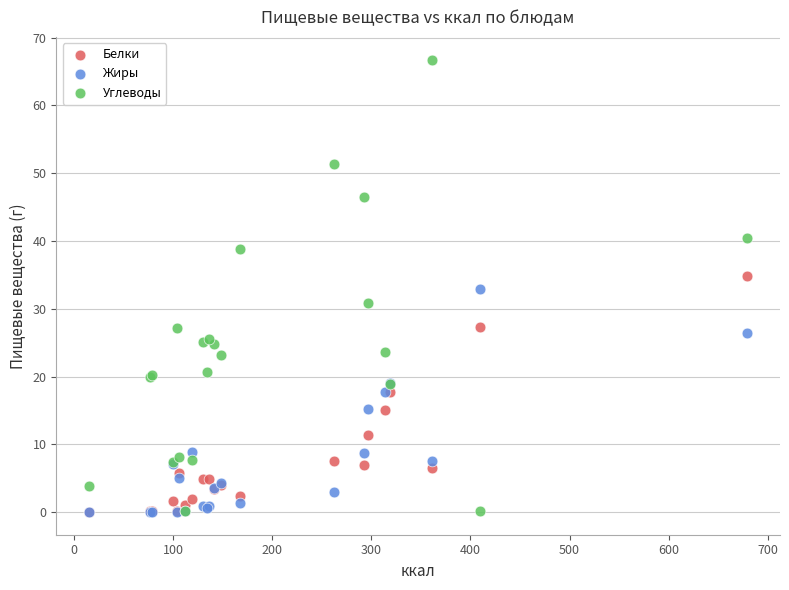

What are all the series names shown in the legend?

Белки, Жиры, Углеводы